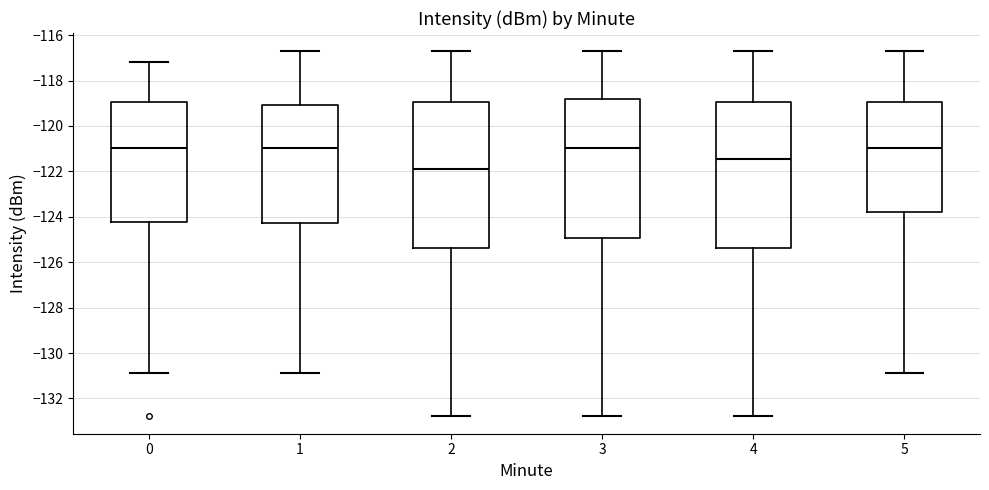

Which box has the lowest median line?

2